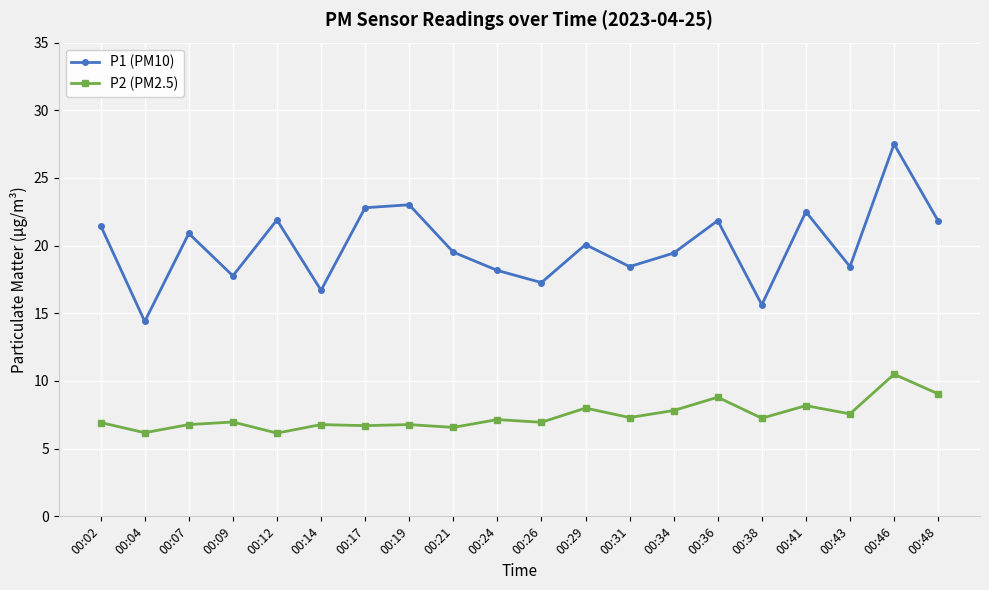

Where is the first local maximum for P1 (PM10)?

00:07